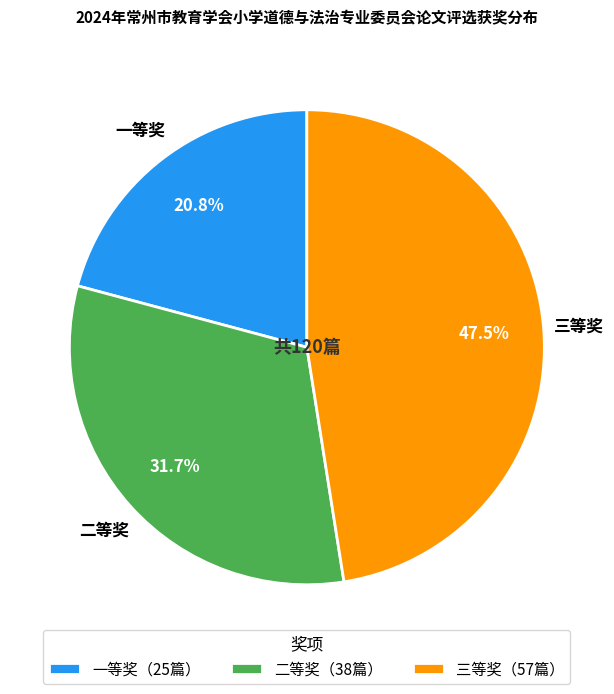

To the nearest percent, what is the average slice percentage?

33%